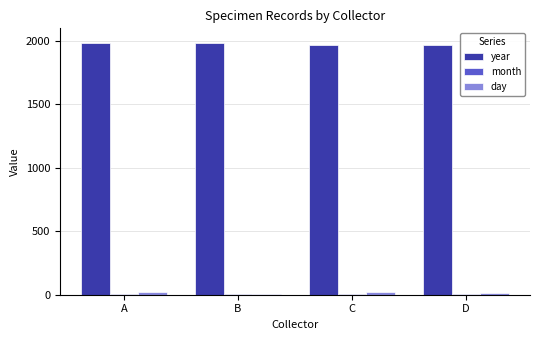

What is the greatest value displayed?

1981